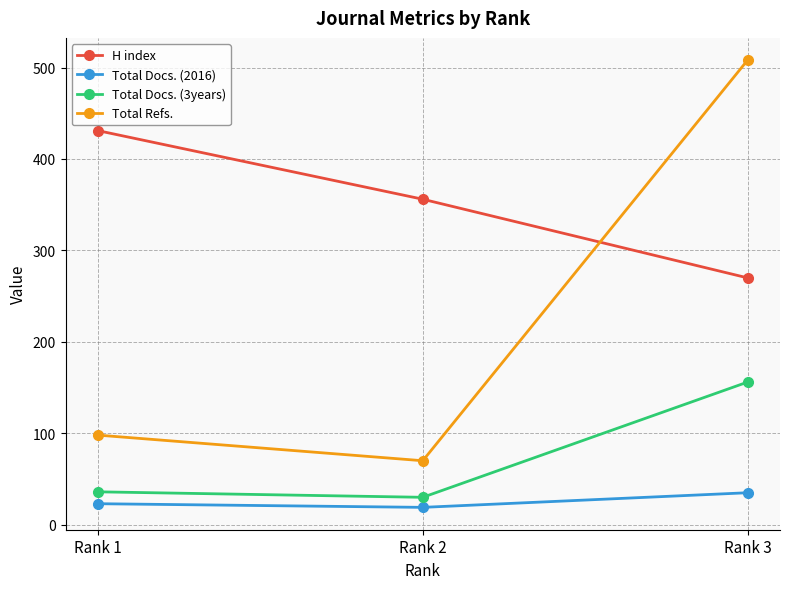

At which label is Total Refs. closest to 289?

Rank 1